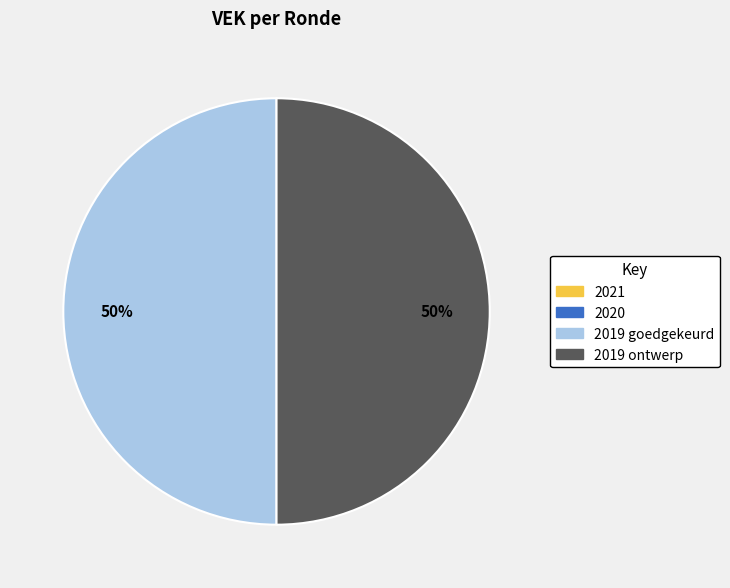

To the nearest percent, what is the average slice percentage?

25%